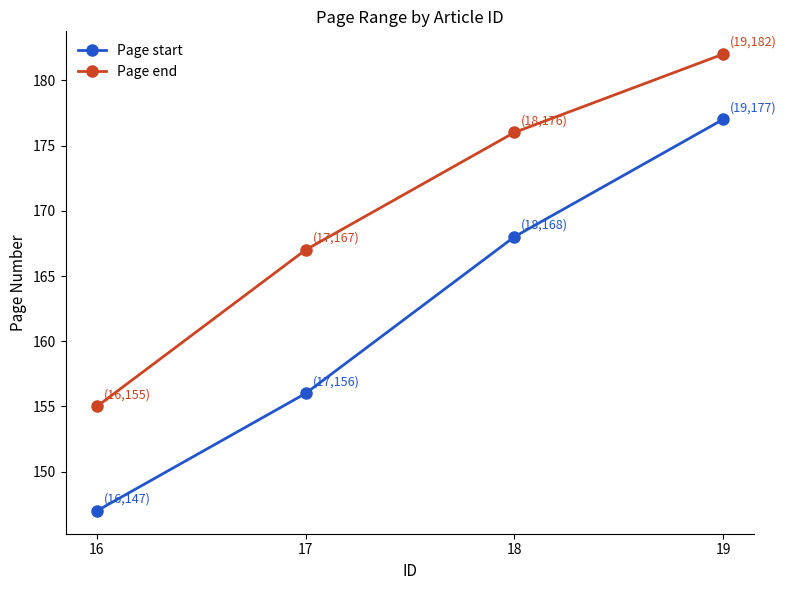

How many lines are shown in the chart?

2